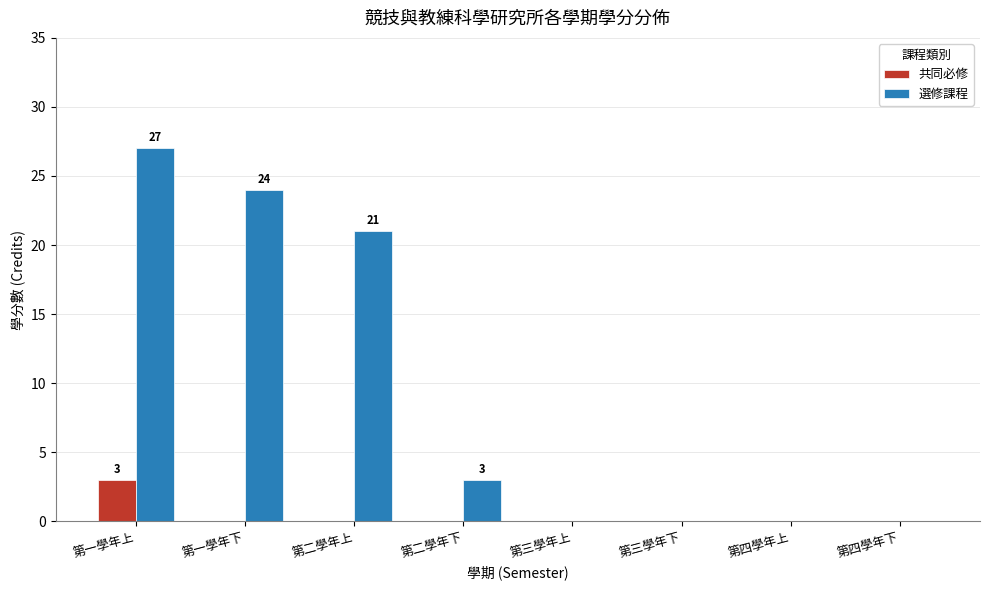

Is it true that 共同必修 equals 0 at 第三學年下?

True